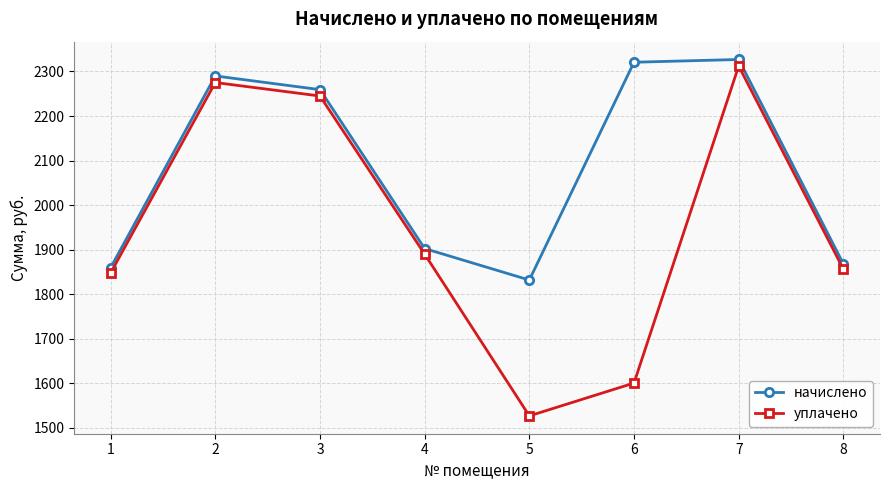

What is the spread (max minus min) of values at 4?

12.5